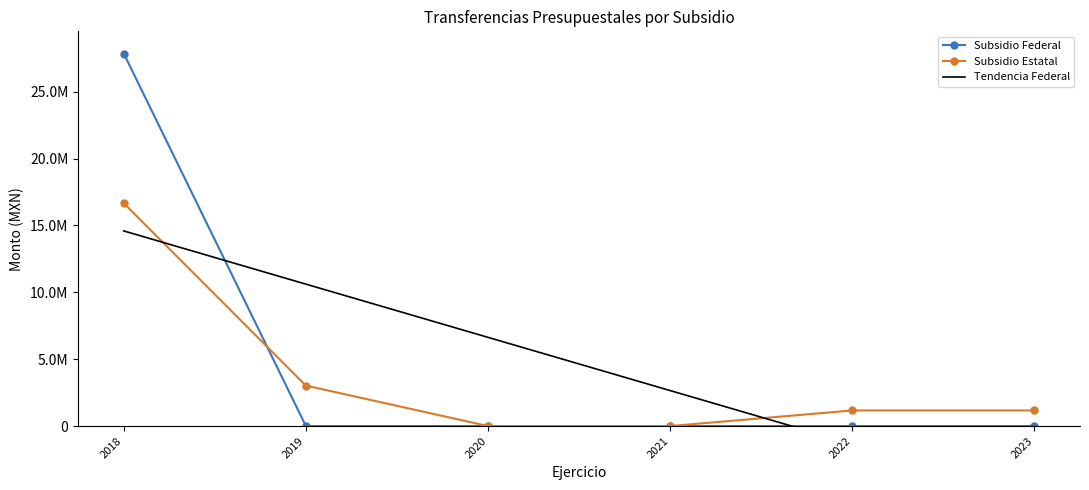

At which label does Subsidio Federal reach its peak?

2018